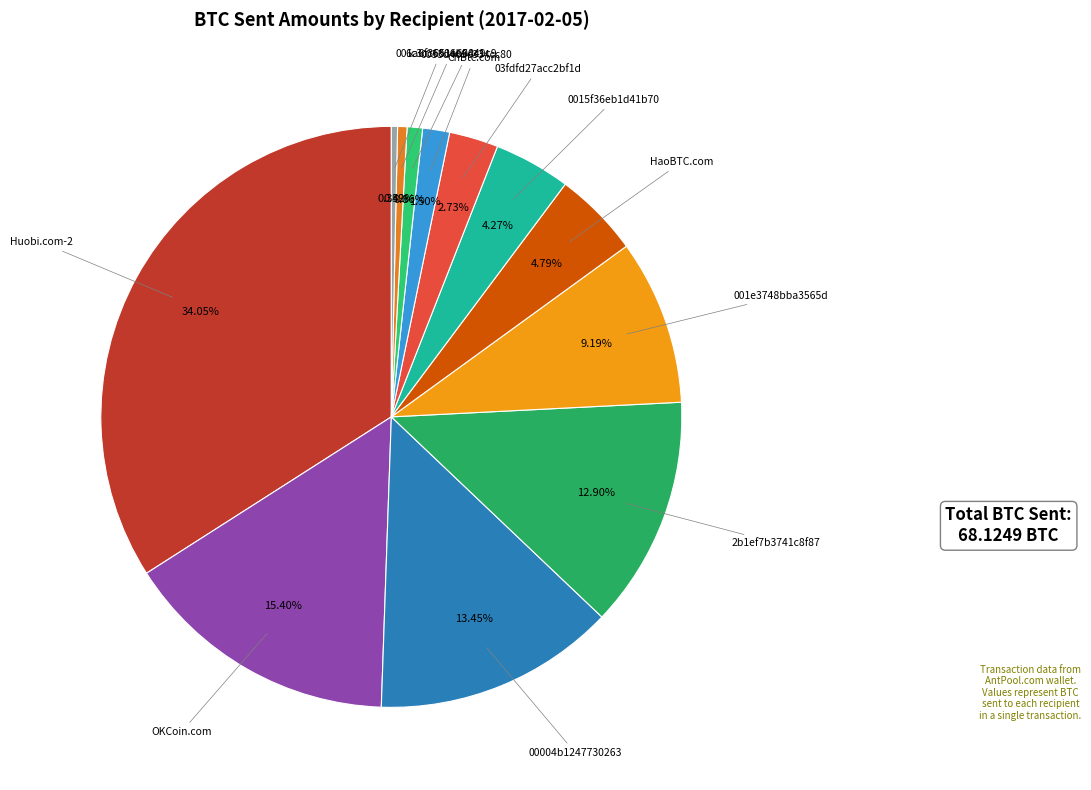

Count the number of slices in the pie.

12